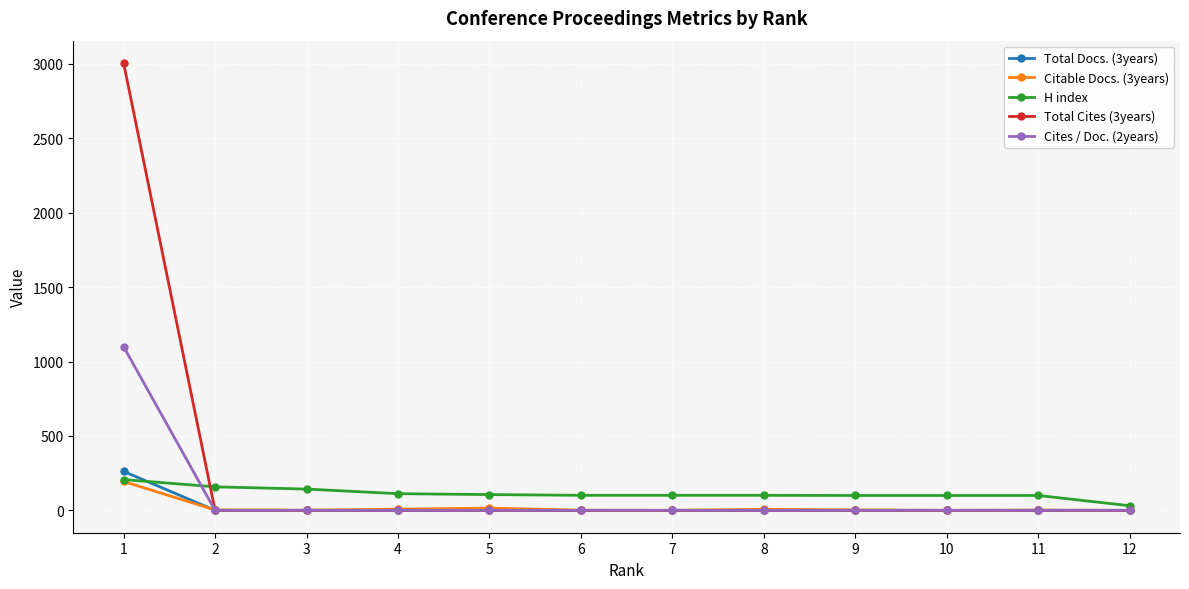

The value of Total Cites (3years) at 10 is 1944. True or false?

False